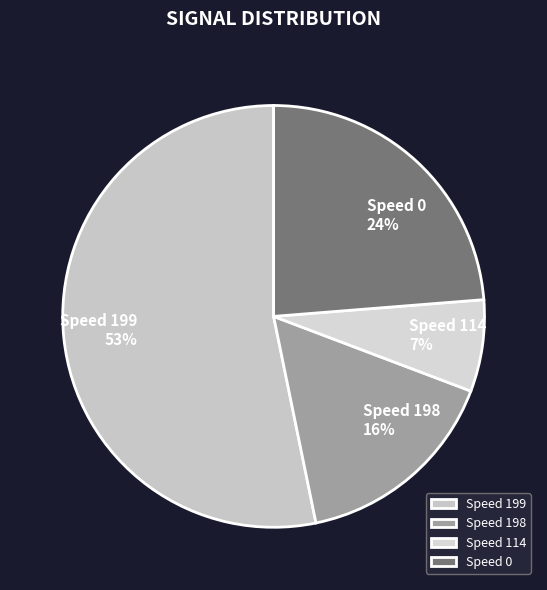

Is there a majority slice in this chart?

Yes